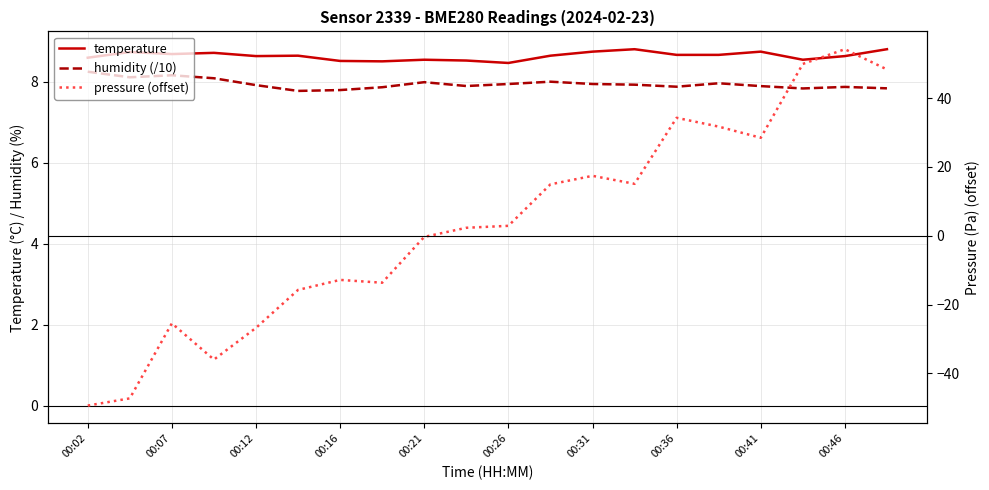

Which series has the largest total across all categories?

temperature